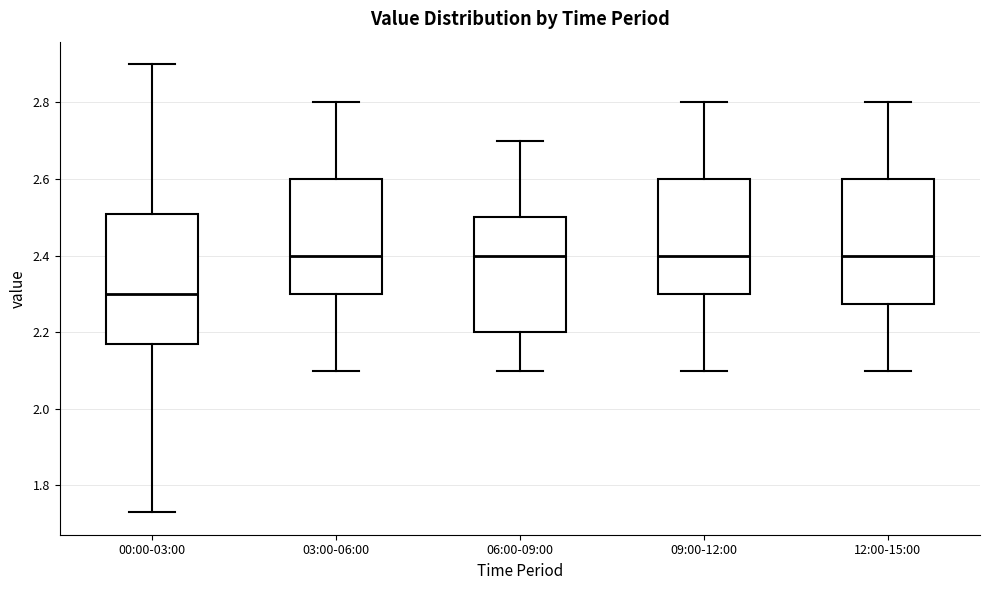

Where does the upper whisker of the box for 09:00-12:00 end on the y-axis? The values are not printed on the chart, so give them approximately, as read against the axis.

2.80